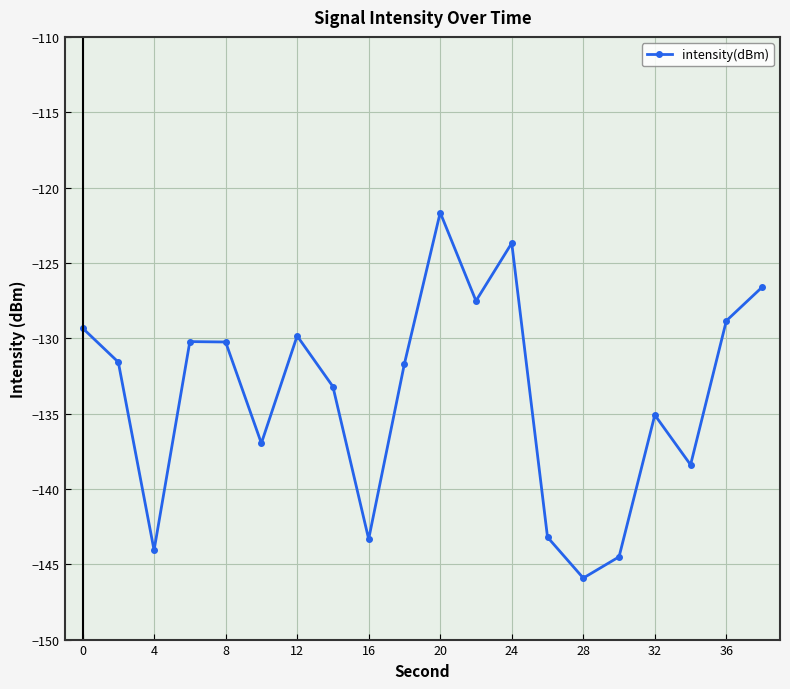

What is the greatest value displayed?

-121.7